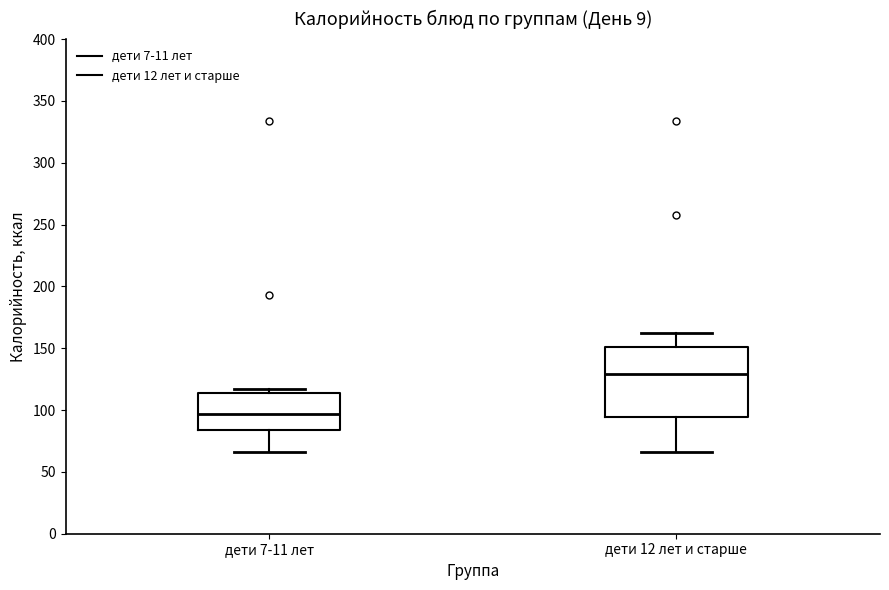

Reading left to right, read every box against the y-axis: the position of its median line, the range the box covers, and the ends of its whiskers. The values are not printed on the chart, so give them approximately, as read against the axis.

дети 7-11 лет: median 95, box 85 to 115, whiskers 65 to 115 (just above the box's upper edge)
дети 12 лет и старше: median 130, box 95 to 150, whiskers 65 to 160